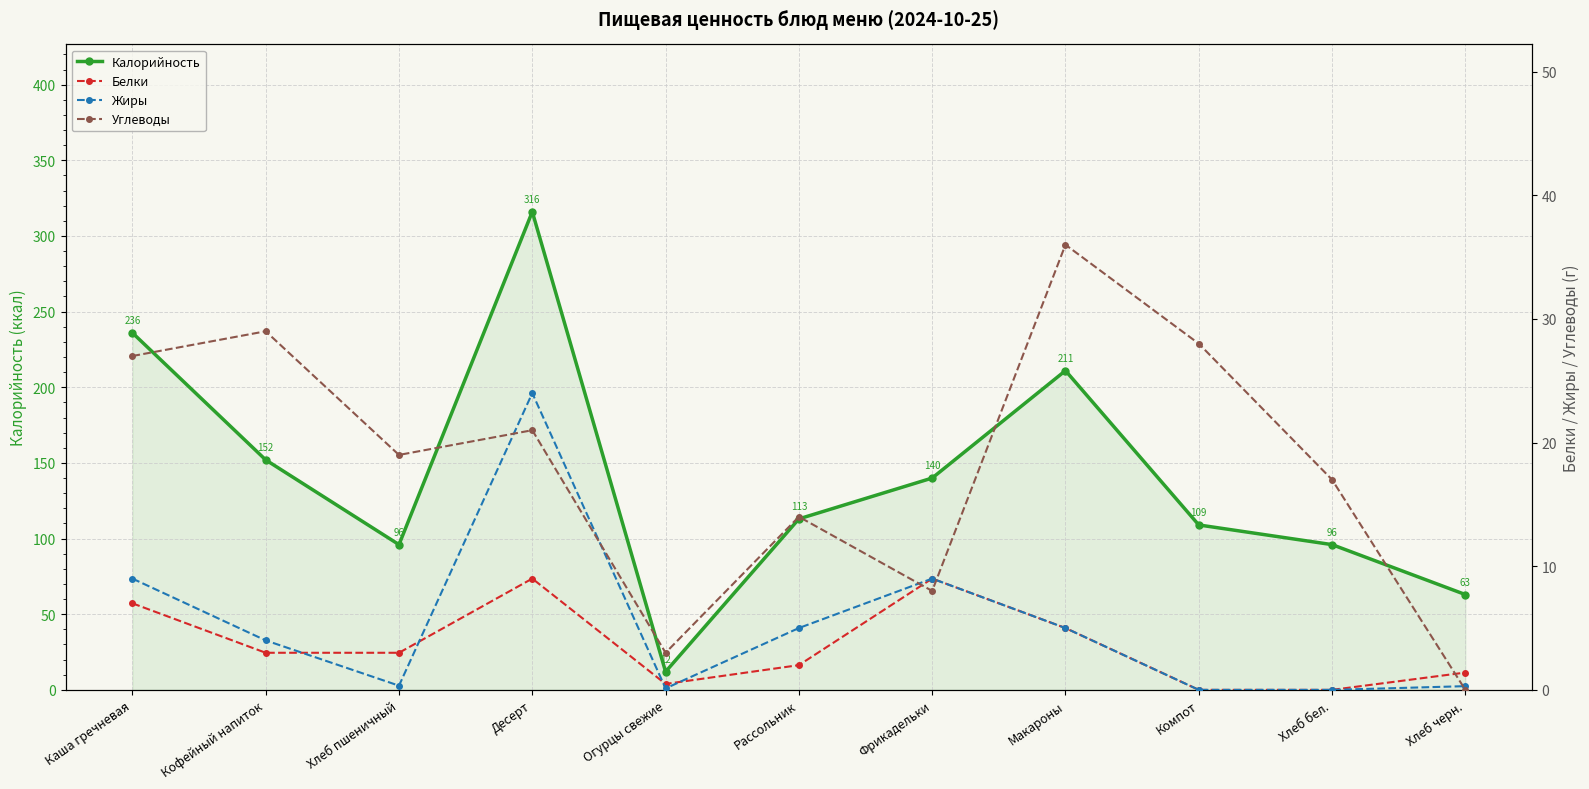

At how many categories does at least one series exceed 257?

1